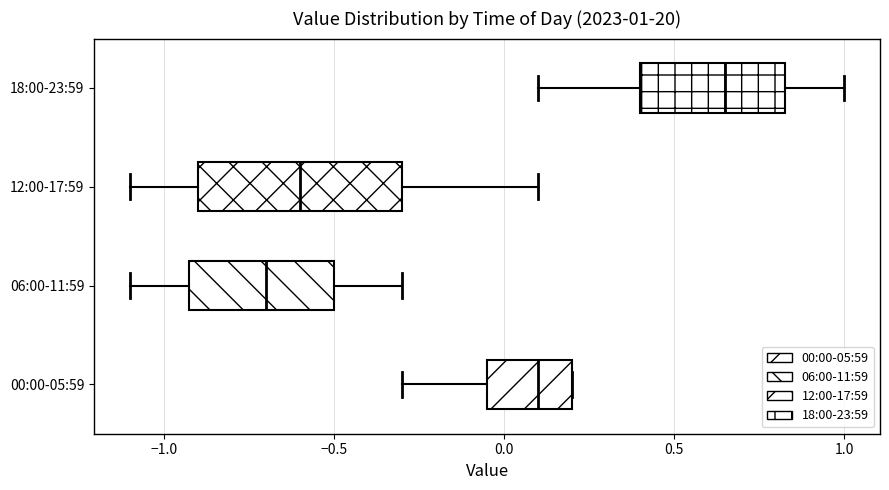

Which box has the furthest to the right median line?

18:00-23:59